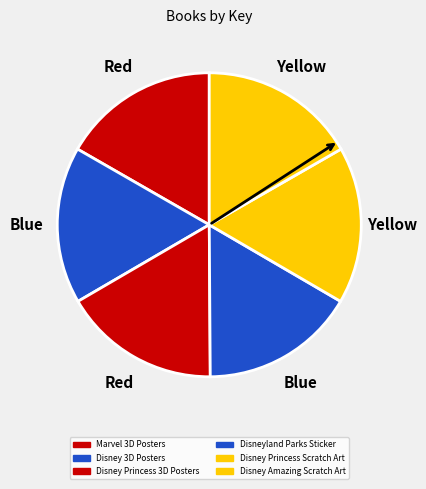

Between Disney Amazing Scratch Art and Disney Princess 3D Posters, which is larger?

Disney Princess 3D Posters